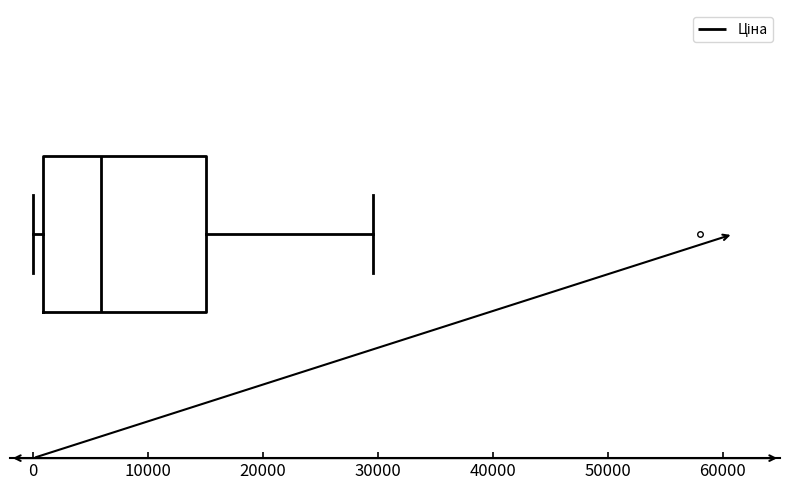

Where is the right edge of the box on the x-axis? The values are not printed on the chart, so give them approximately, as read against the axis.

15000